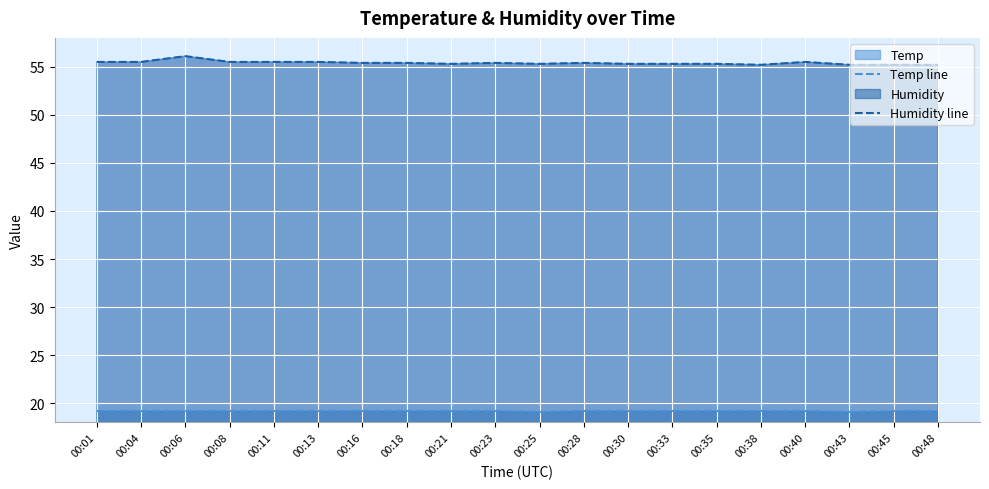

What is the sum of all Temp line values?

383.8